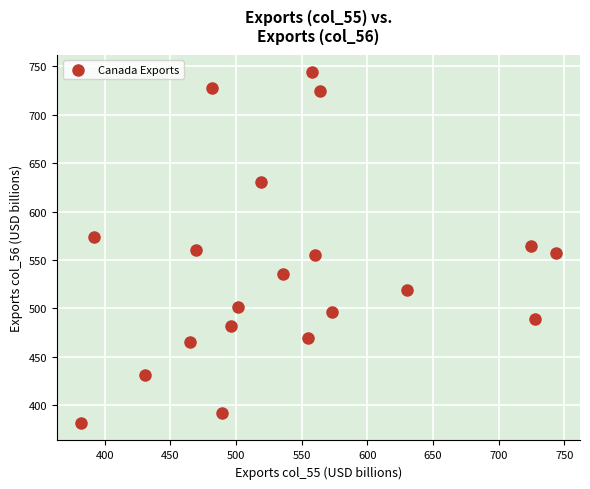

What is the range of Y values (max minus min)?

362.1